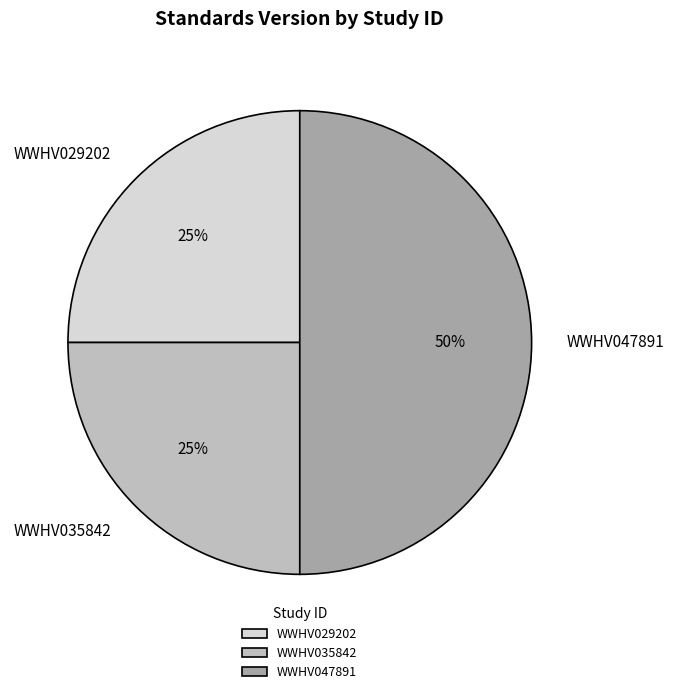

What is the largest slice in the pie chart?

WWHV047891